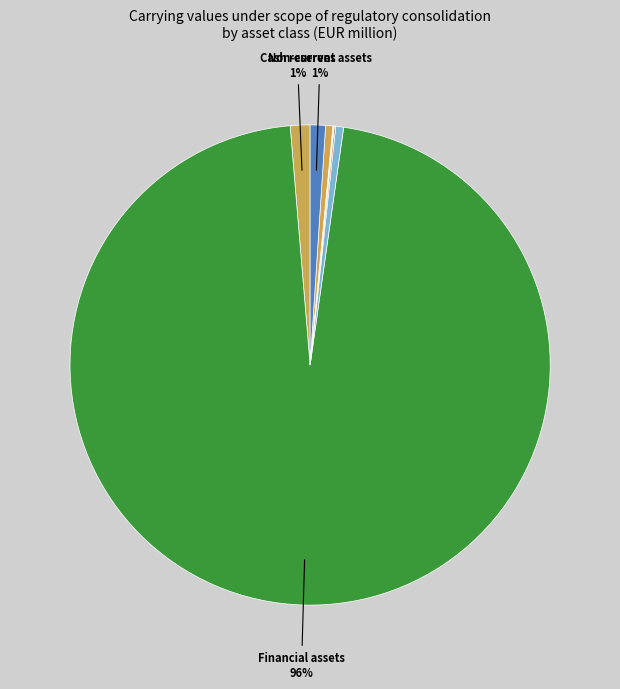

Which slice is the smallest?

Tax assets deferred